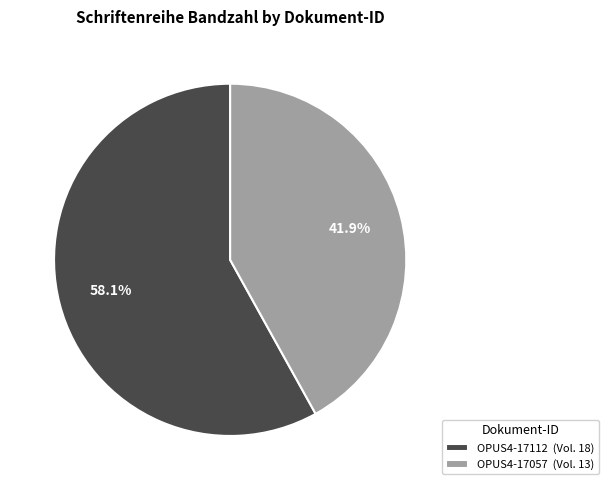

What is the largest slice in the pie chart?

OPUS4-17112